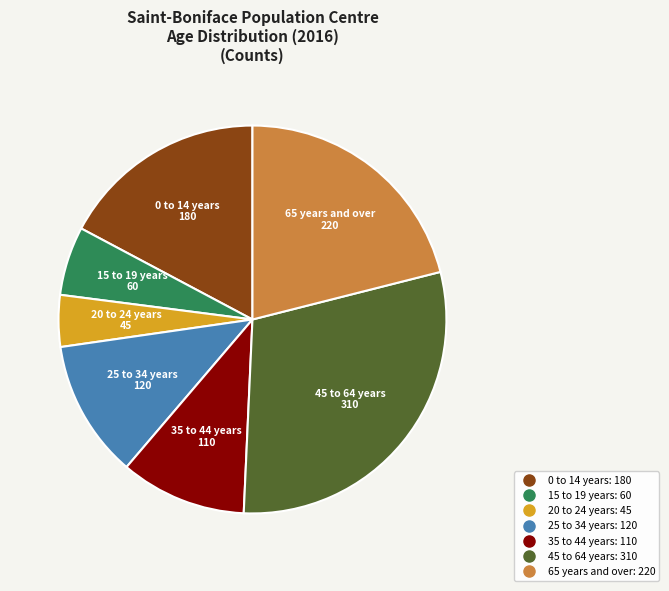

Count the number of slices in the pie.

7